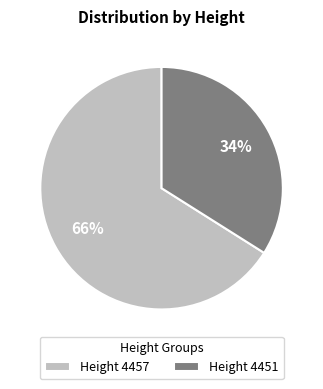

Which category accounts for the majority?

Height 4457